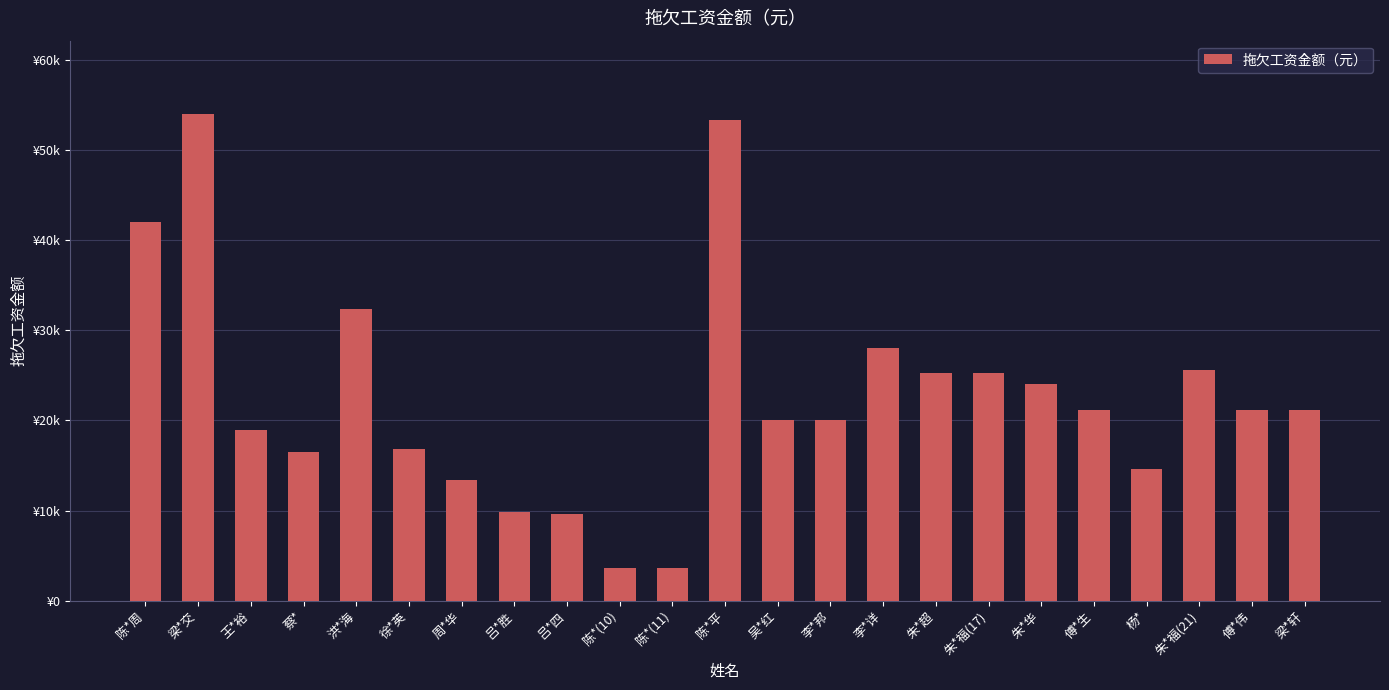

Which has a higher value, 徐*英 or 陈*周?

陈*周